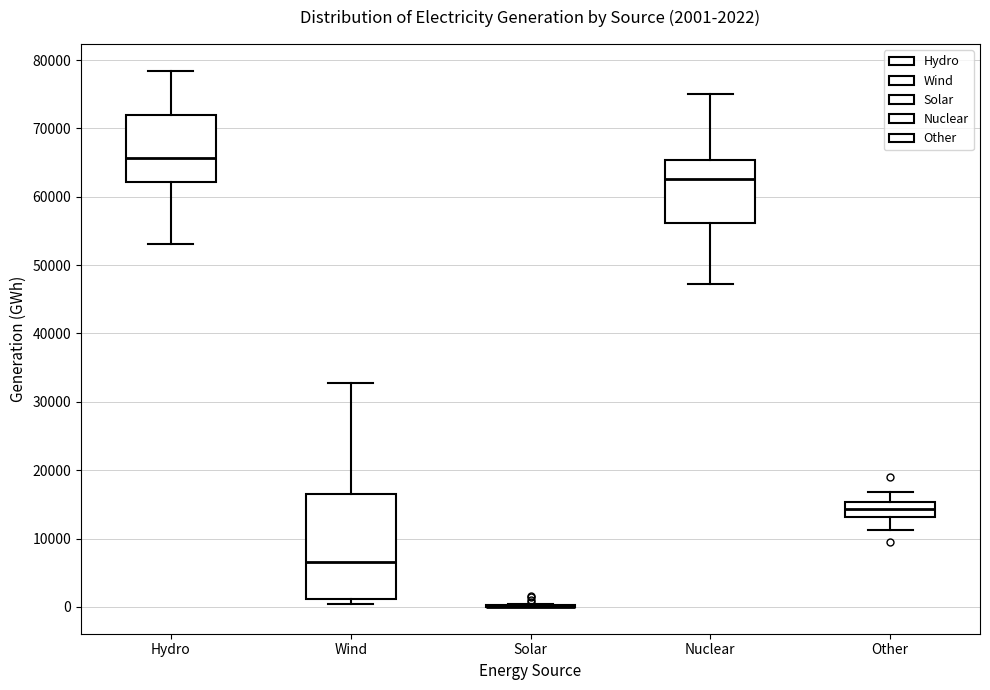

Comparing the boxes themselves (not the whiskers), which one is the tallest?

Wind